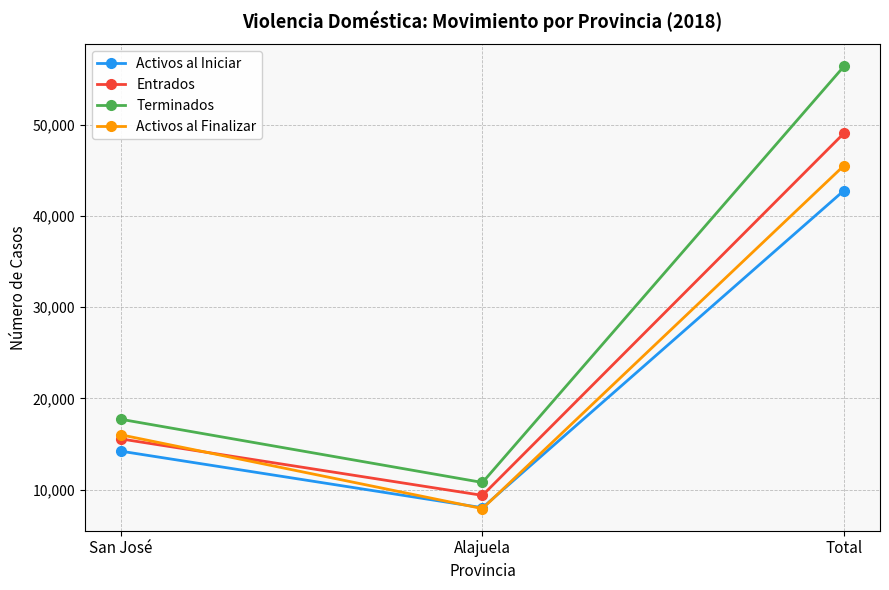

Which series has the largest range (max minus min)?

Terminados